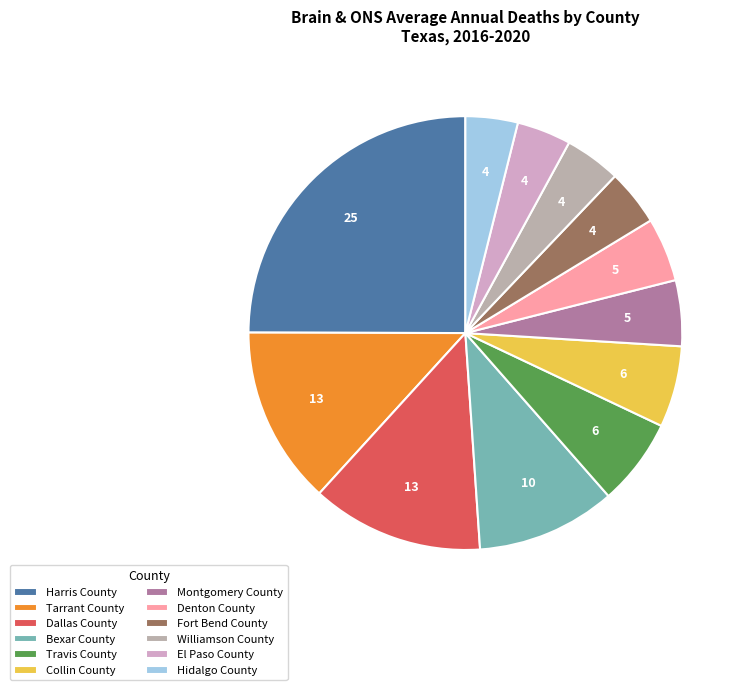

What percentage is the Denton County slice, to the nearest percent?

5%